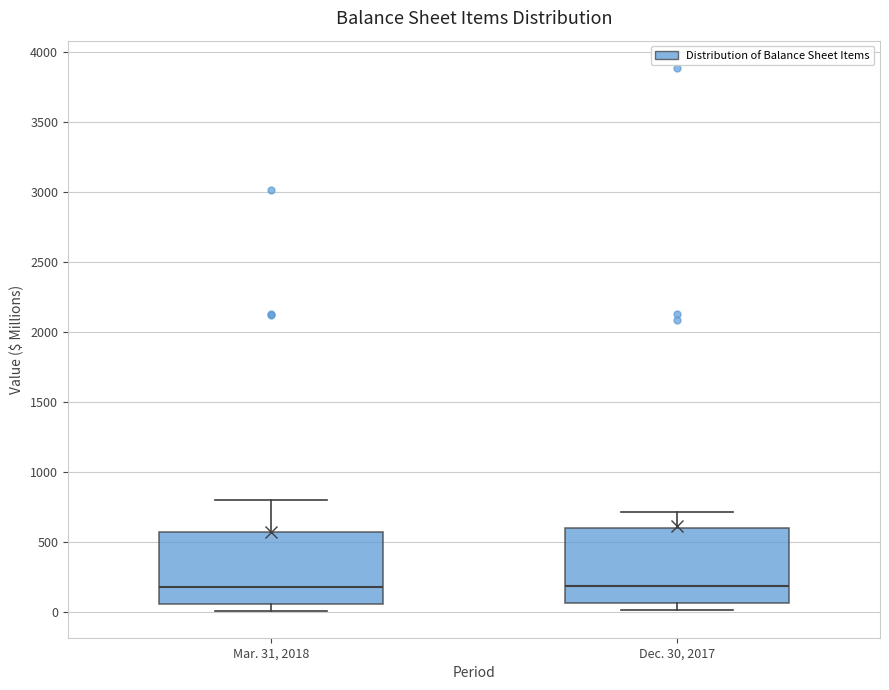

Reading left to right, read every box against the y-axis: the position of its median line, the range the box covers, and the ends of its whiskers. The values are not printed on the chart, so give them approximately, as read against the axis.

Mar. 31, 2018: median 150, box 50 to 550, whiskers 0 to 800
Dec. 30, 2017: median 200, box 50 to 600, whiskers 0 to 700